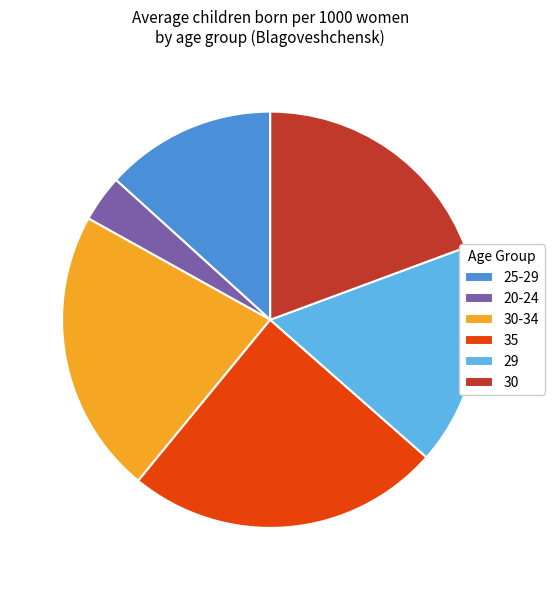

Is 29 the majority of the pie?

No